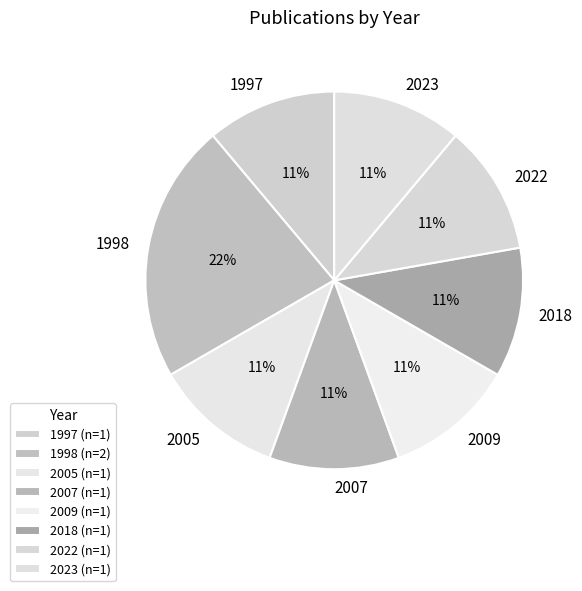

Combined, do 2023 and 2005 account for over 50%?

No